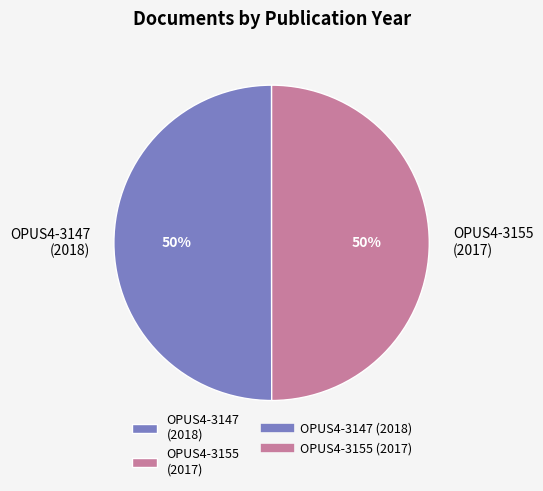

To the nearest percent, what portion does OPUS4-3147 (2018) represent?

50%